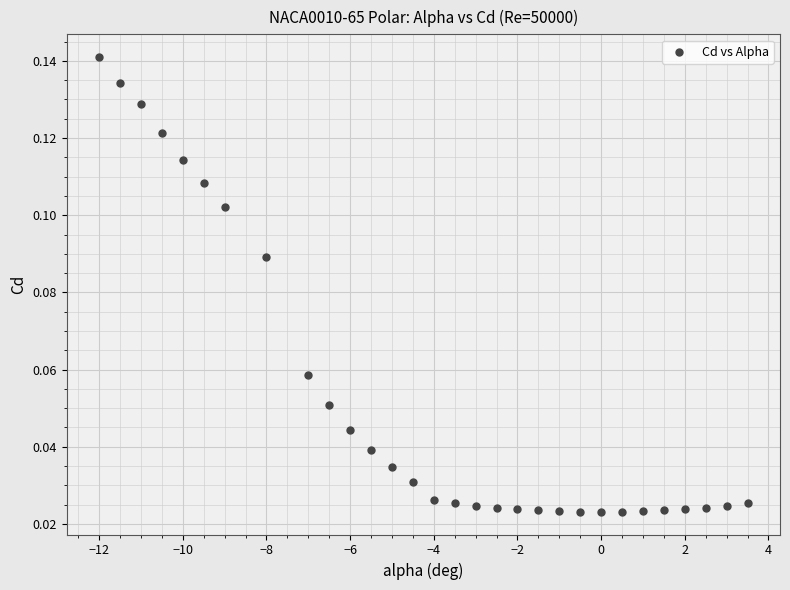

What is the range of X values (max minus min)?

15.5